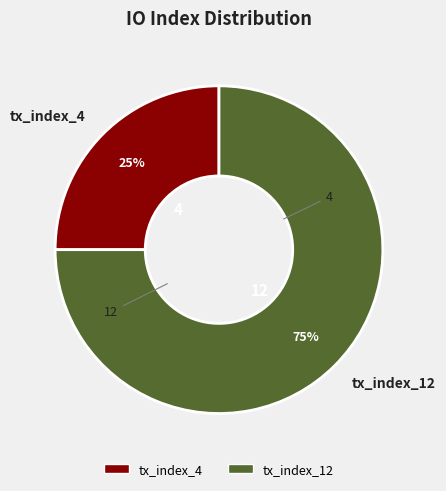

To the nearest percent, what is the difference between the largest and smallest slice percentages?

50%